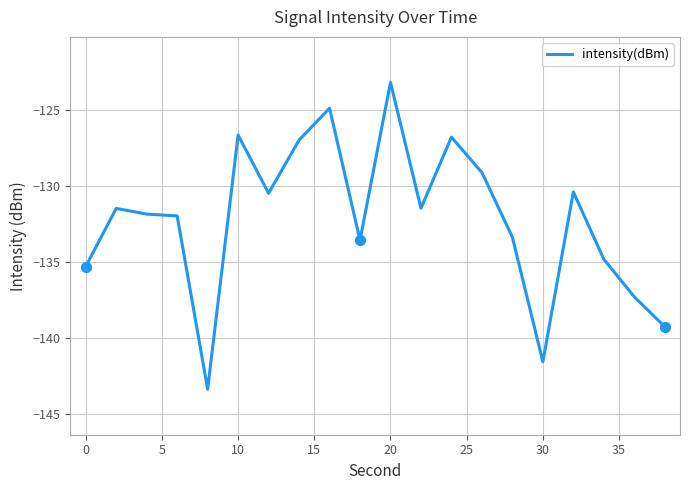

What is the greatest value displayed?

-123.2